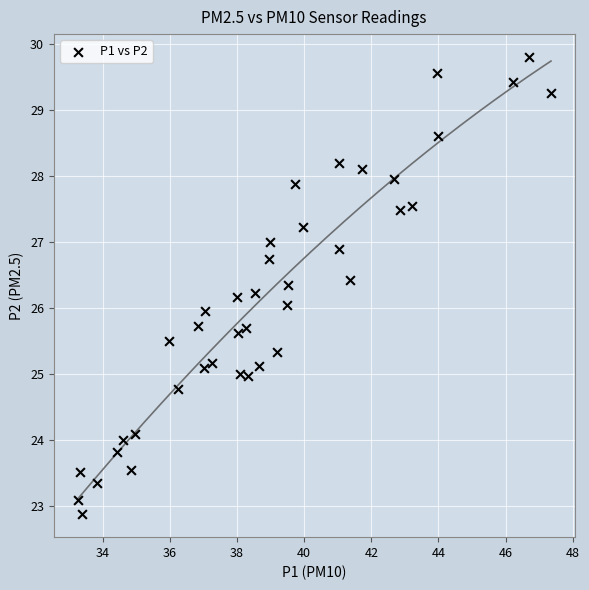

What is the range of Y values (max minus min)?

6.9